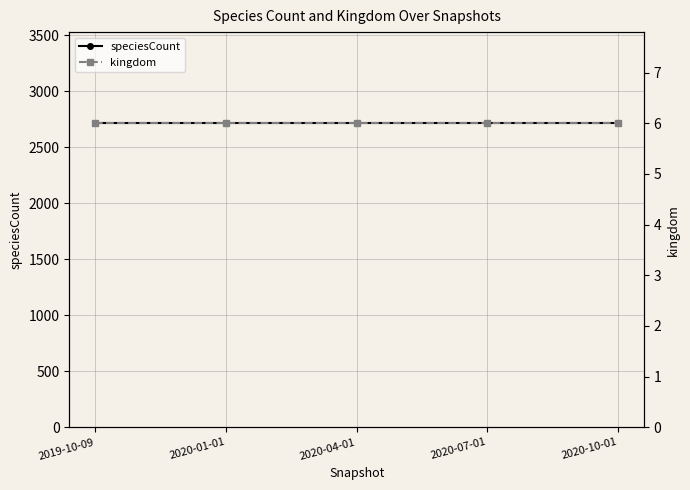

What is the sum of the speciesCount values at 2020-04-01 and 2020-07-01?

5430